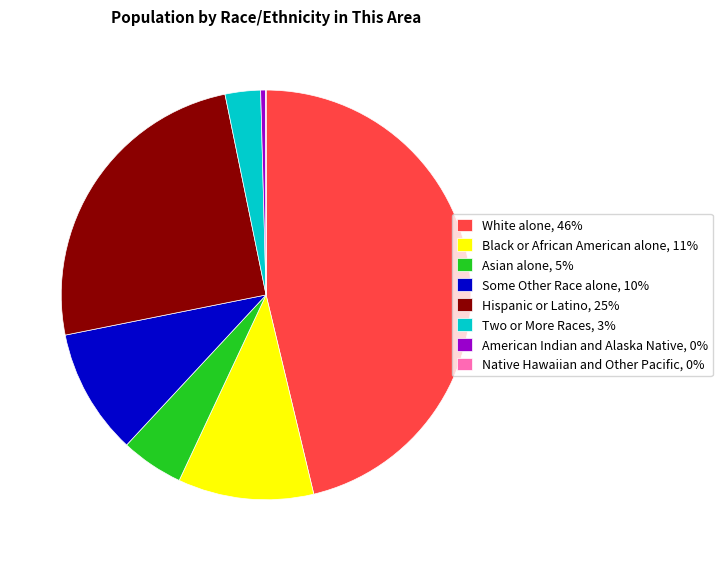

Is there any slice that represents more than half of the pie?

No